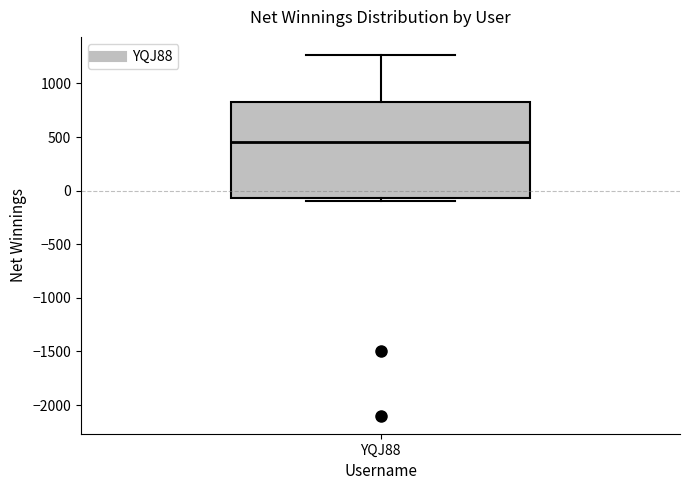

Where does the median line of the box for YQJ88 sit on the y-axis? The values are not printed on the chart, so give them approximately, as read against the axis.

450